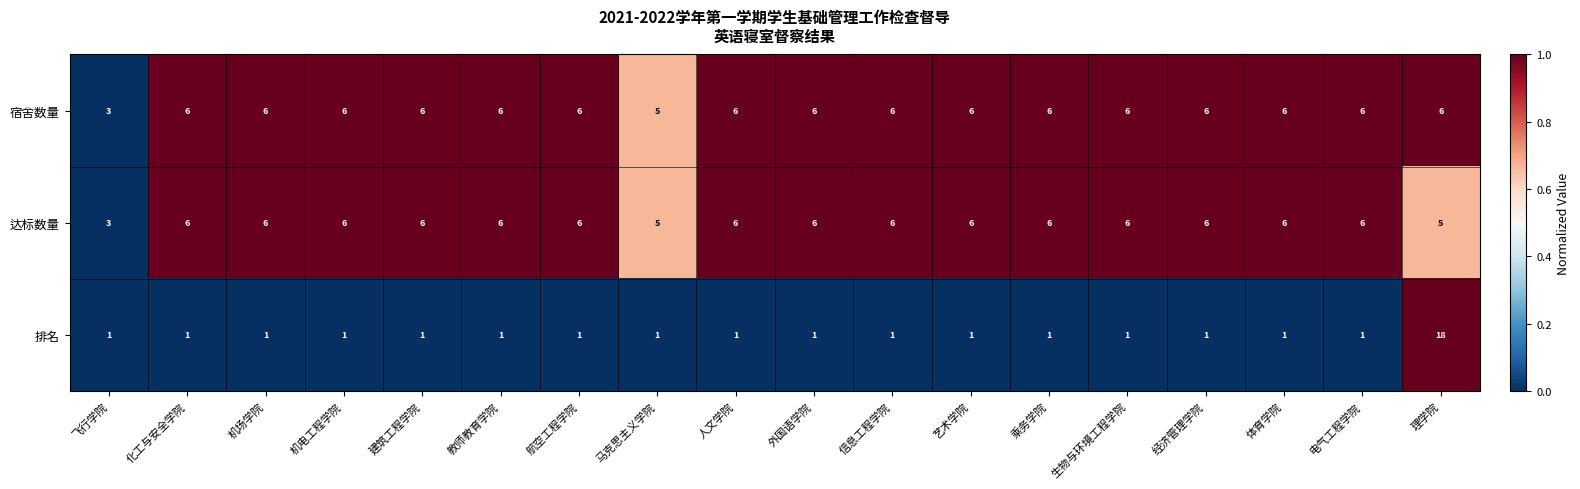

Which label corresponds to the largest value in the chart?

理学院